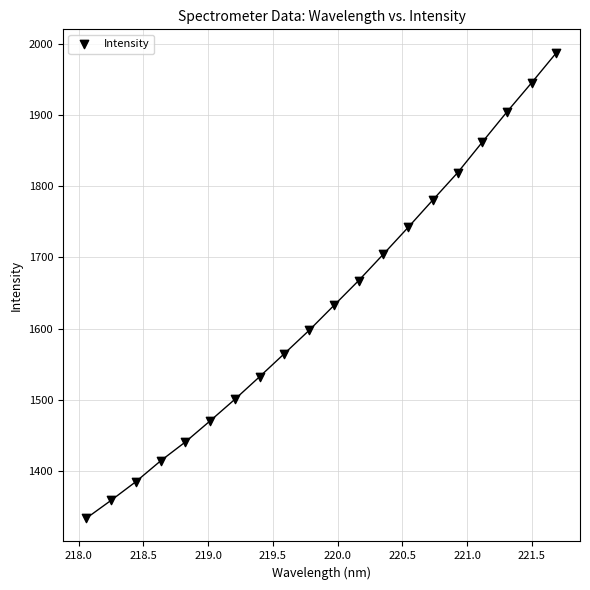

What is the range of Y values (max minus min)?

654.9